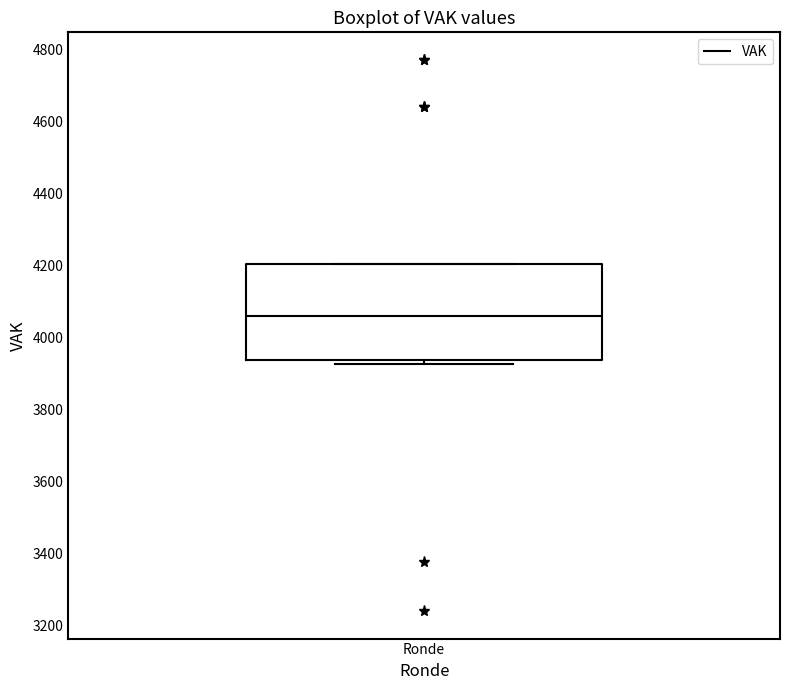

Where does the median line of the box for Ronde sit on the y-axis? The values are not printed on the chart, so give them approximately, as read against the axis.

4060